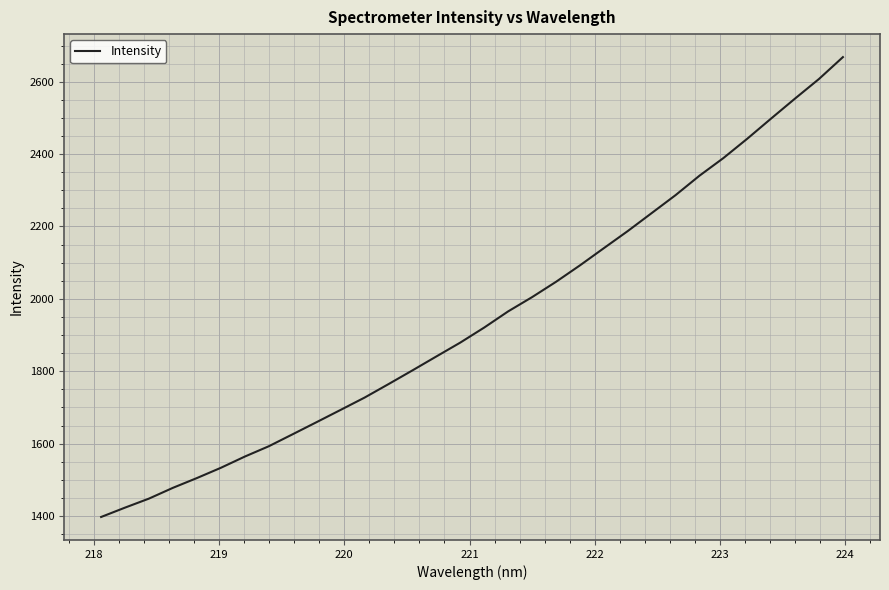

What is the difference between the second highest and minimum values?

1210.5